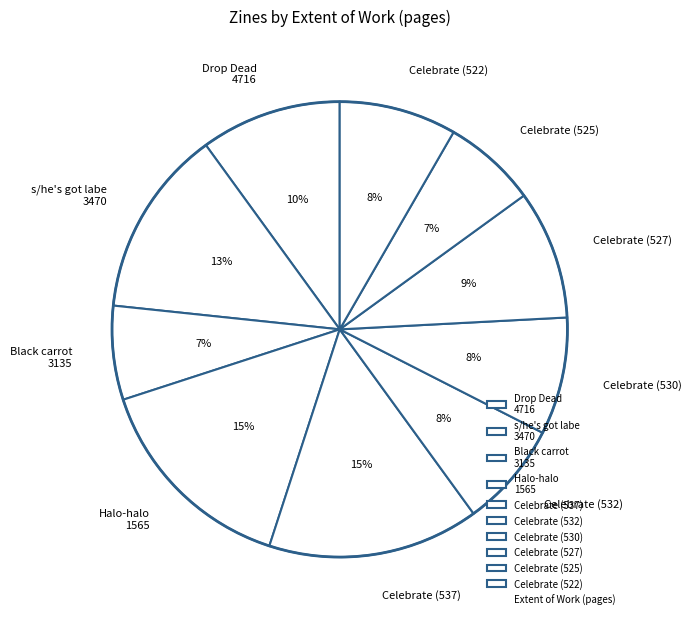

What percentage is the s/he's got labe 3470 slice, to the nearest percent?

13%